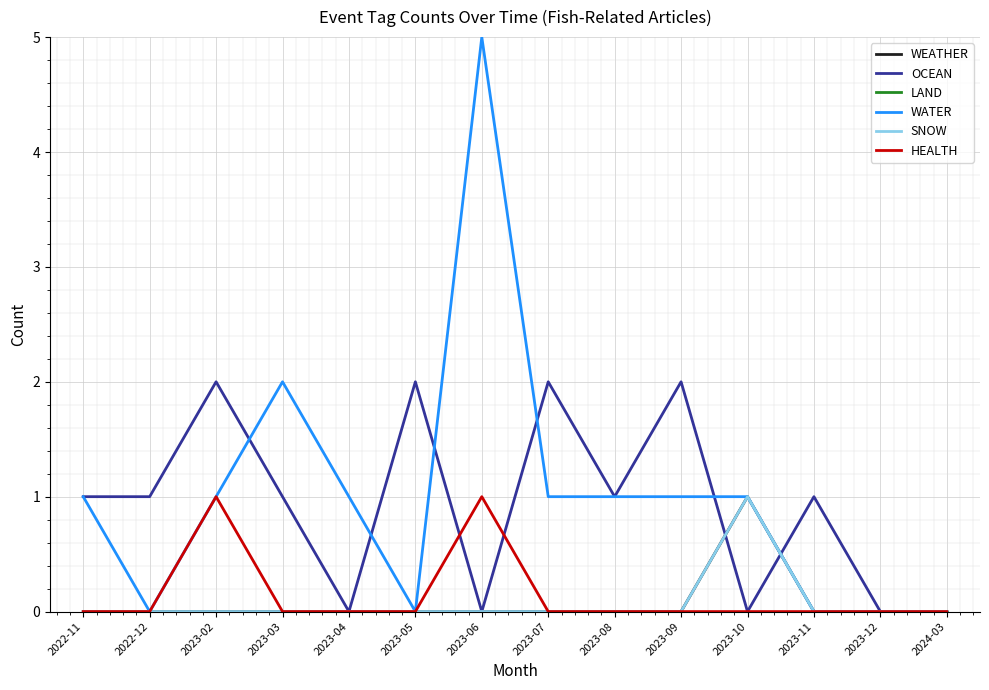

Count the OCEAN values in the range 0 to 2.

14